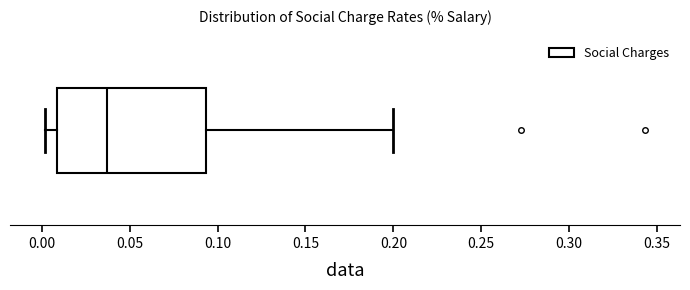

Transcribe this box plot: give where the median line is, the range the box spans, and where the two whiskers end, as read against the x-axis. The values are not printed on the chart, so give them approximately, as read against the axis.

median 0.035, box 0.010 to 0.095, whiskers 0.000 to 0.200